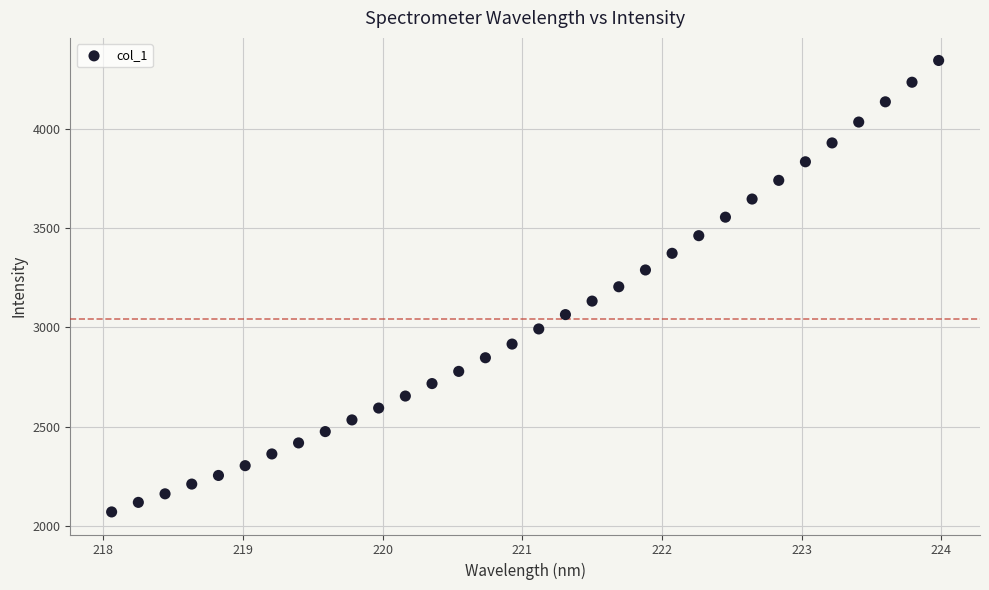

What is the range of Y values (max minus min)?

2271.8